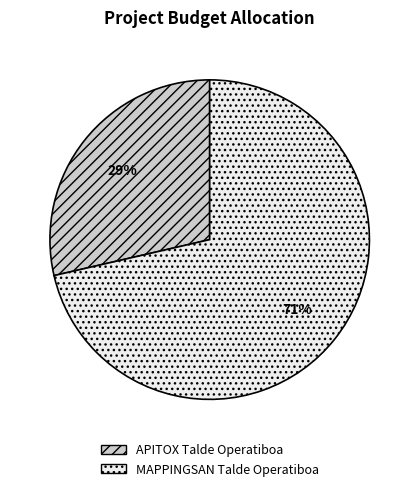

What percentage is the APITOX Talde Operatiboa slice, to the nearest percent?

29%